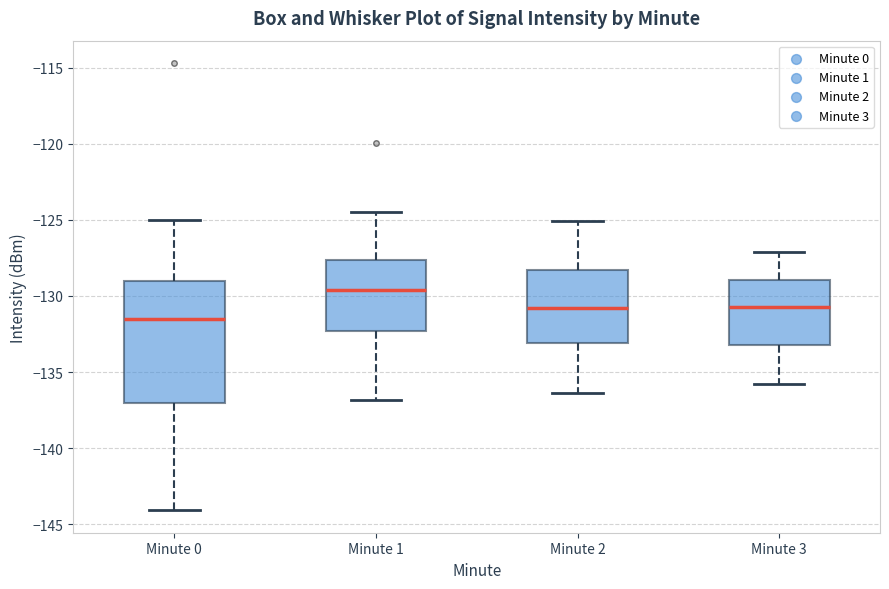

Which box is the tallest, from its lower edge to its upper edge?

Minute 0